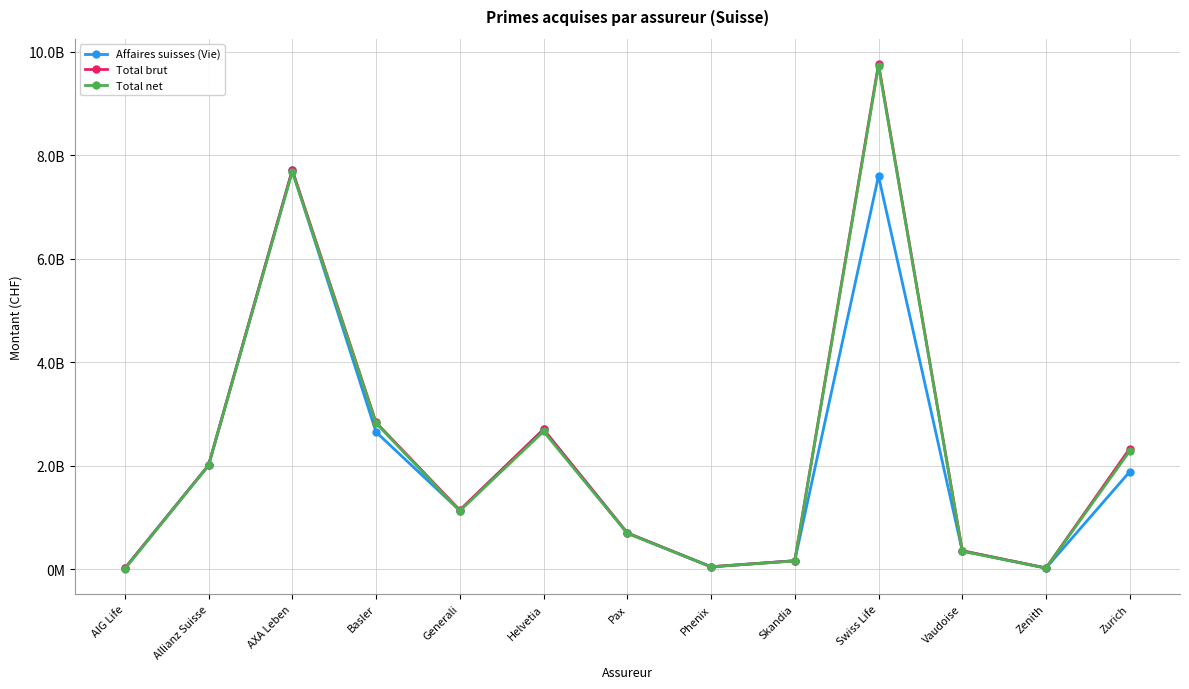

How many interior local valleys does the Total brut series have?

3